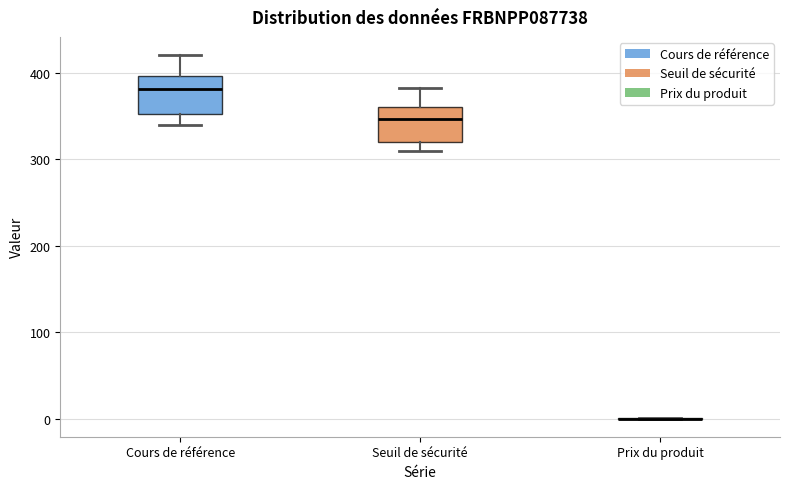

Reading left to right, read every box against the y-axis: the position of its median line, the range the box covers, and the ends of its whiskers. The values are not printed on the chart, so give them approximately, as read against the axis.

Cours de référence: median 380, box 350 to 400, whiskers 340 to 420
Seuil de sécurité: median 350, box 320 to 360, whiskers 310 to 380
Prix du produit: box collapsed to a line at 0, whiskers 0 to 0